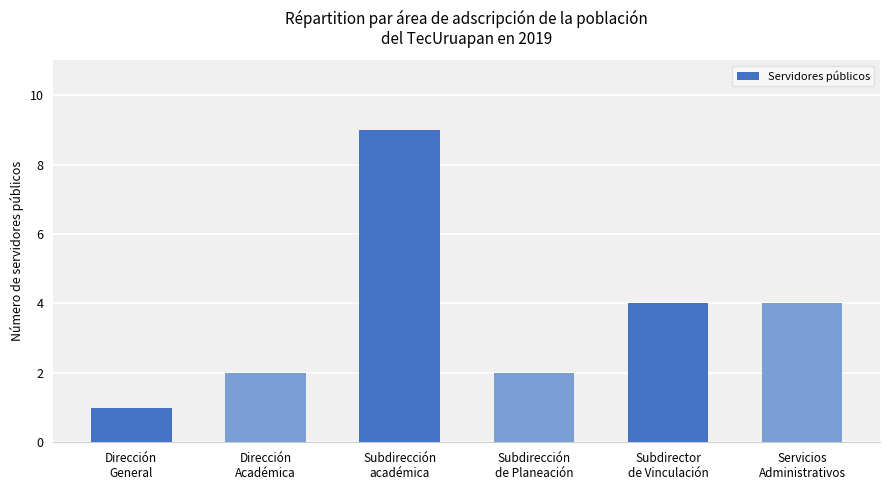

What is the average value?

4